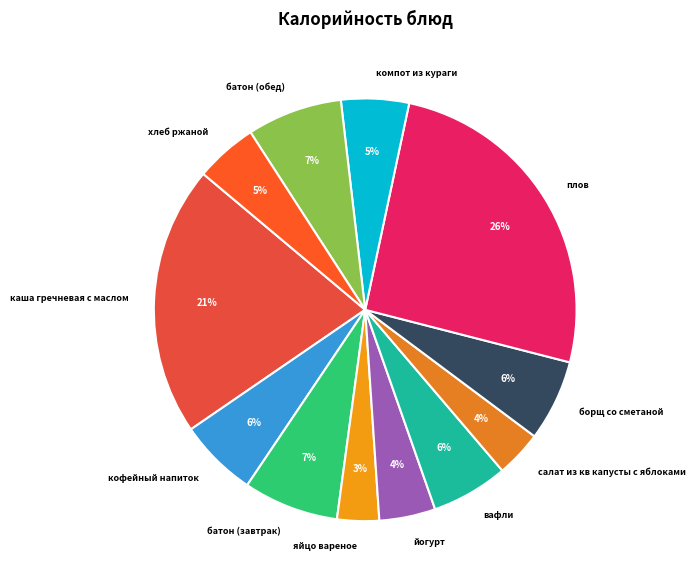

Is it true that компот из кураги is 5% of the pie?

True